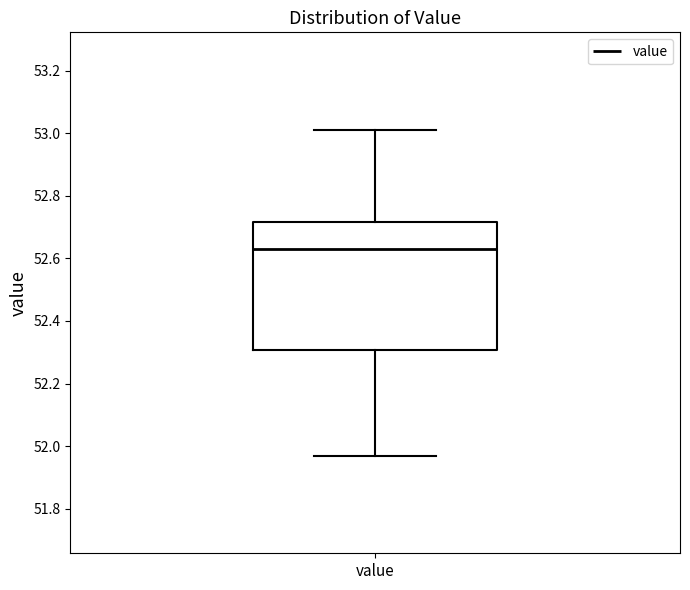

Read this box plot against the y-axis: the position of the median line, the range covered by the box, and the ends of both whiskers. The values are not printed on the chart, so give them approximately, as read against the axis.

median 52.64, box 52.30 to 52.72, whiskers 51.98 to 53.02